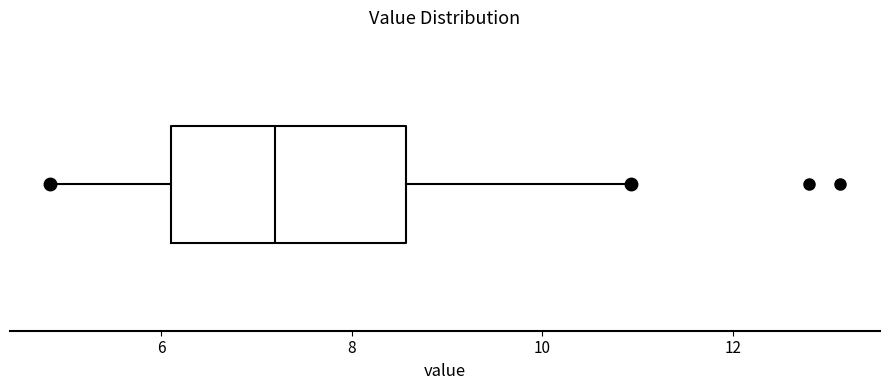

Read this box plot against the x-axis: the position of the median line, the range covered by the box, and the ends of both whiskers. The values are not printed on the chart, so give them approximately, as read against the axis.

median 7.2, box 6.2 to 8.6, whiskers 4.8 to 11.0